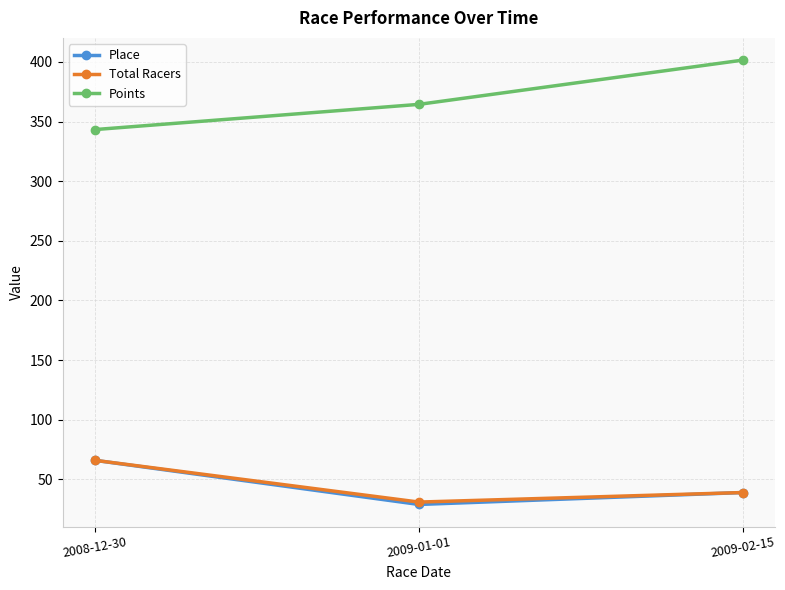

At which label does Place first exceed 39?

2008-12-30